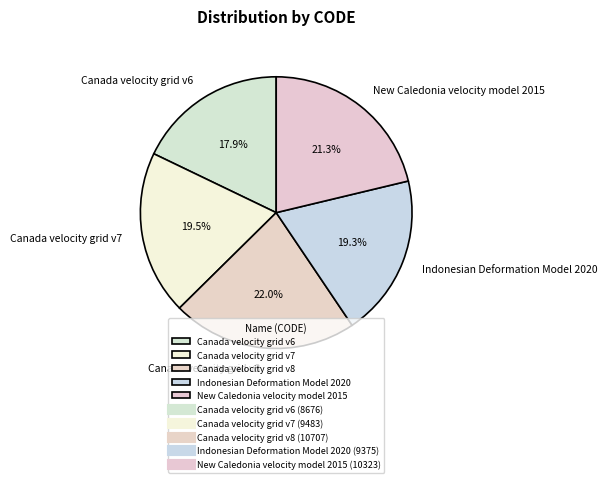

Which category has the smallest portion of the pie?

Canada velocity grid v6